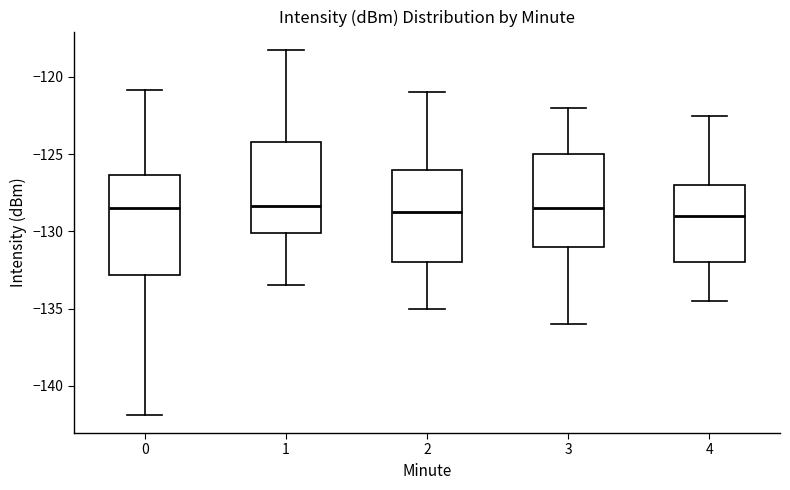

Reading left to right, read every box against the y-axis: the position of its median line, the range the box covers, and the ends of its whiskers. The values are not printed on the chart, so give them approximately, as read against the axis.

0: median -128.5, box -133.0 to -126.5, whiskers -142.0 to -121.0
1: median -128.5, box -130.0 to -124.0, whiskers -133.5 to -118.0
2: median -128.5, box -132.0 to -126.0, whiskers -135.0 to -121.0
3: median -128.5, box -131.0 to -125.0, whiskers -136.0 to -122.0
4: median -129.0, box -132.0 to -127.0, whiskers -134.5 to -122.5